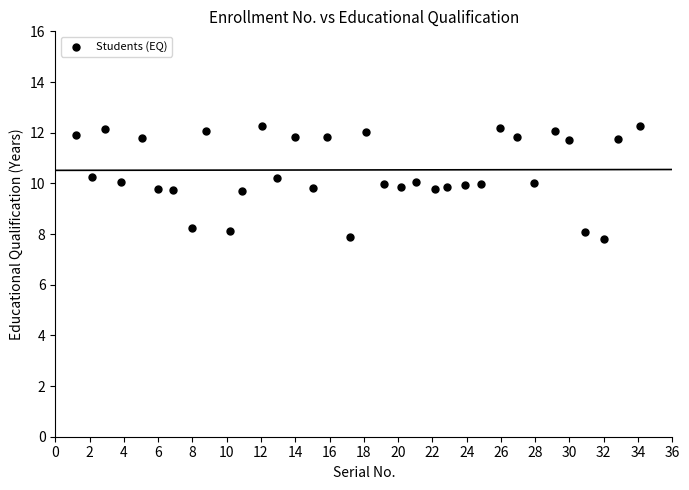

What is the range of X values (max minus min)?

32.9